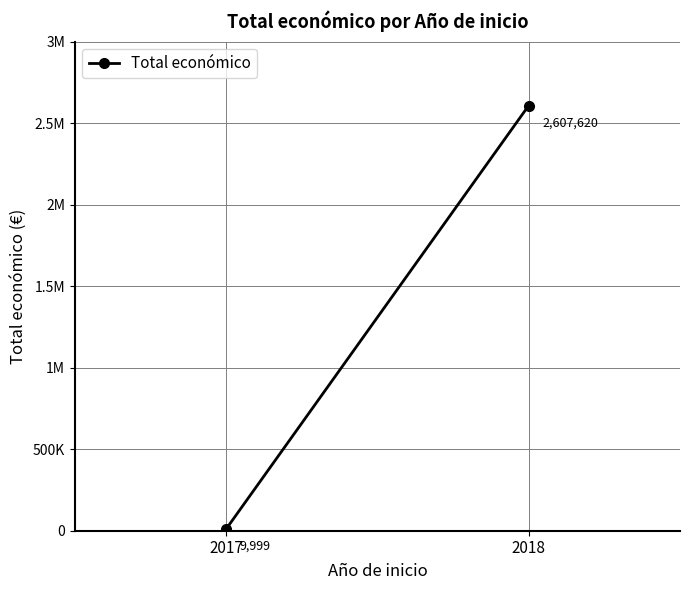

What is the sum of the values at 2018 and 2017?

2617619